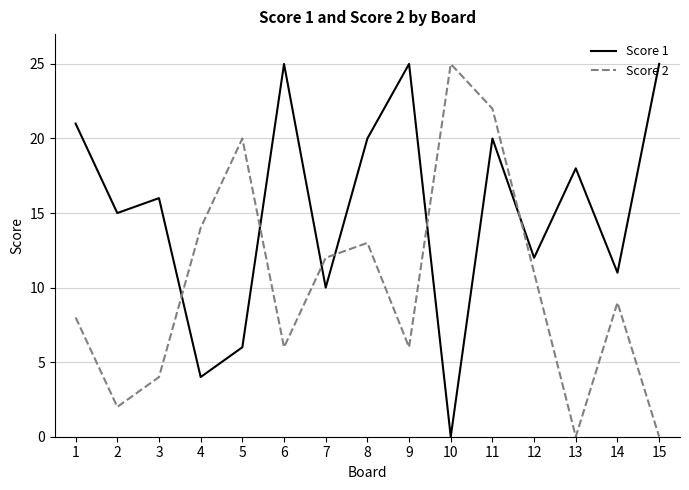

At which category does Score 2 reach its first local peak?

5